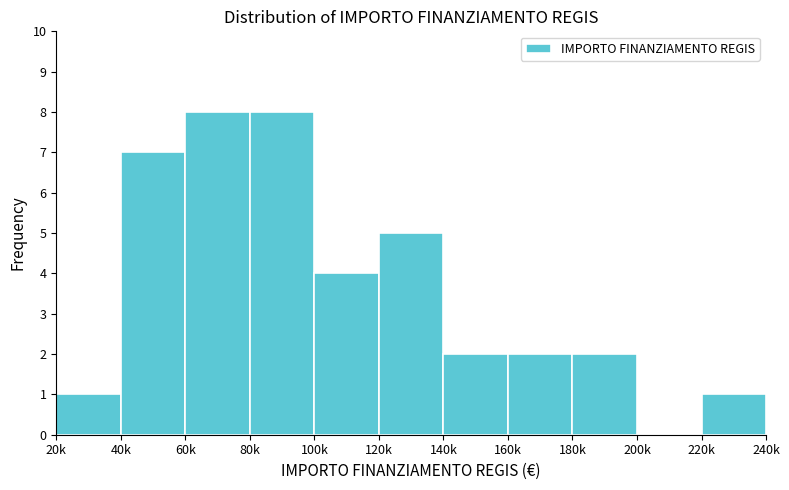

Reading right to left, transcribe all the data shown in this chart.

220k=1	200k=0	180k=2	160k=2	140k=2	120k=5	100k=4	80k=8	60k=8	40k=7	20k=1